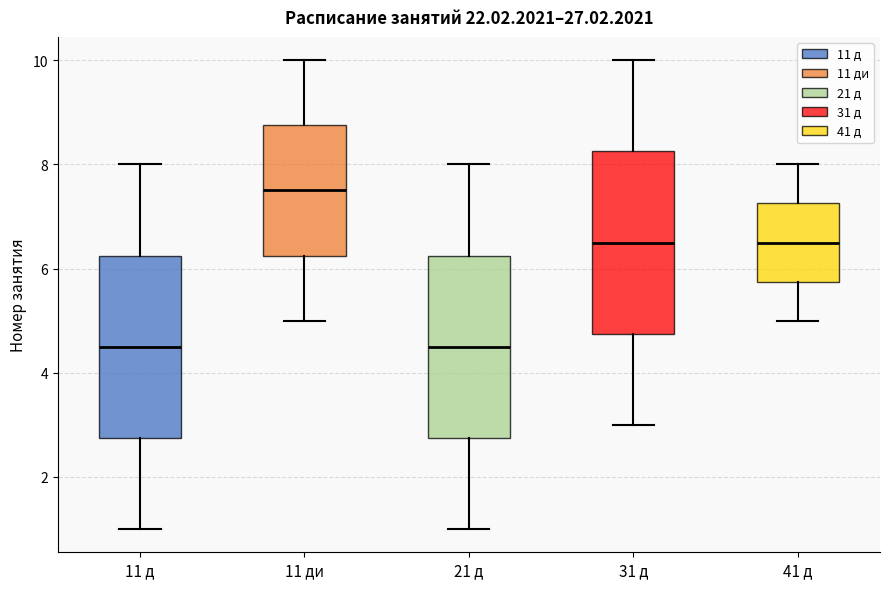

Reading left to right, transcribe this box plot: for each box, give where its median line is, the range the box spans, and where its two whiskers end, as read against the y-axis. The values are not printed on the chart, so give them approximately, as read against the axis.

11 д: median 4.6, box 2.8 to 6.2, whiskers 1.0 to 8.0
11 ди: median 7.6, box 6.2 to 8.8, whiskers 5.0 to 10.0
21 д: median 4.6, box 2.8 to 6.2, whiskers 1.0 to 8.0
31 д: median 6.6, box 4.8 to 8.2, whiskers 3.0 to 10.0
41 д: median 6.6, box 5.8 to 7.2, whiskers 5.0 to 8.0